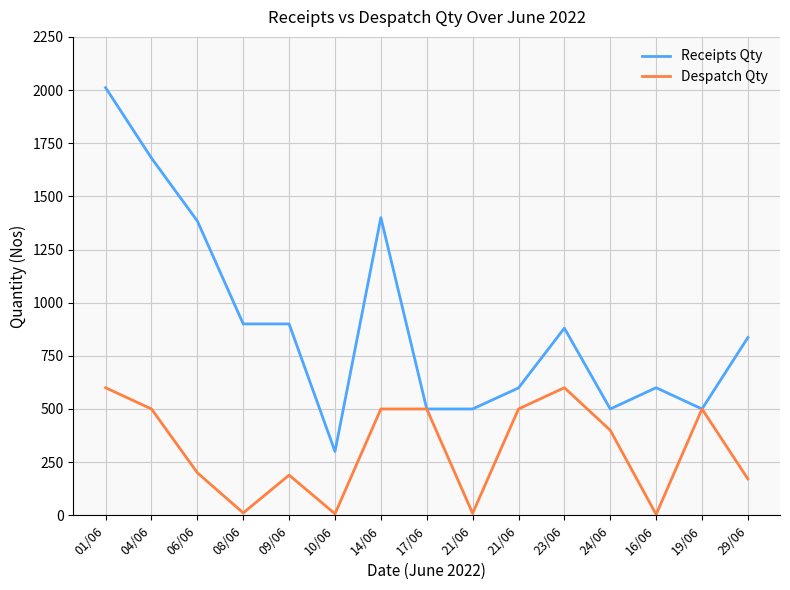

True or false: Receipts Qty and Despatch Qty cross at least once.

False